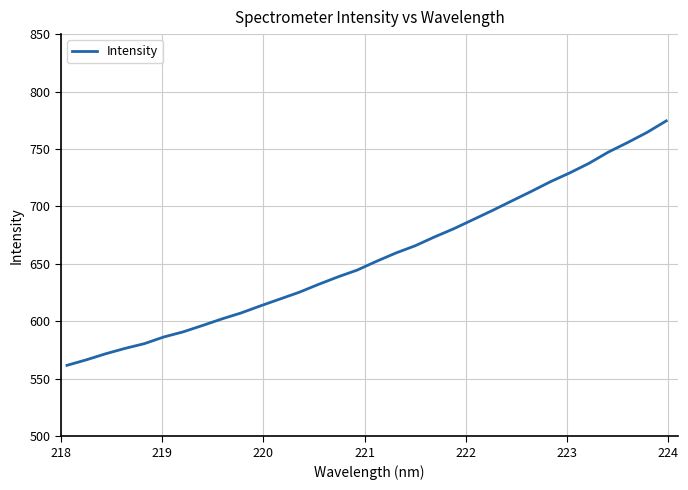

How many series are shown in this chart?

1